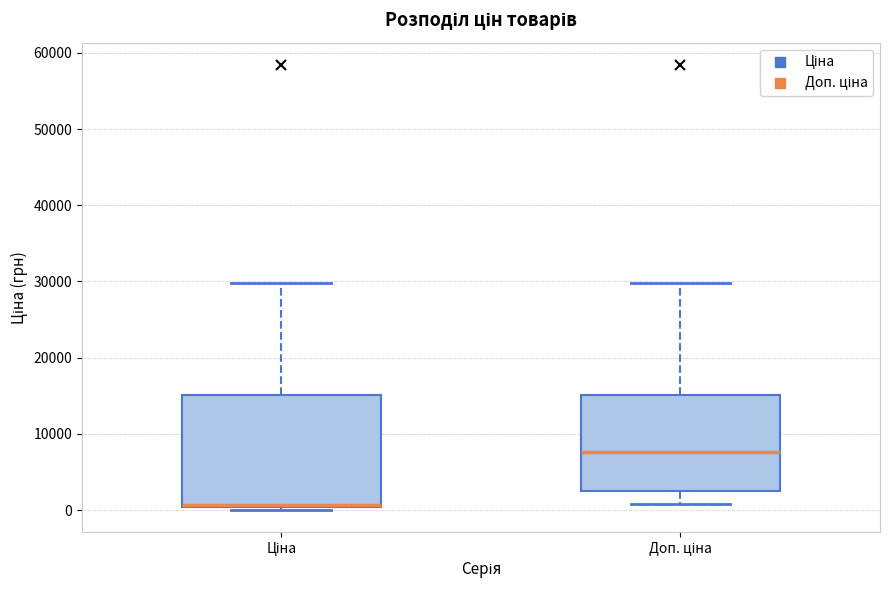

Where does the lower whisker of the box for Доп. ціна end on the y-axis? The values are not printed on the chart, so give them approximately, as read against the axis.

1000